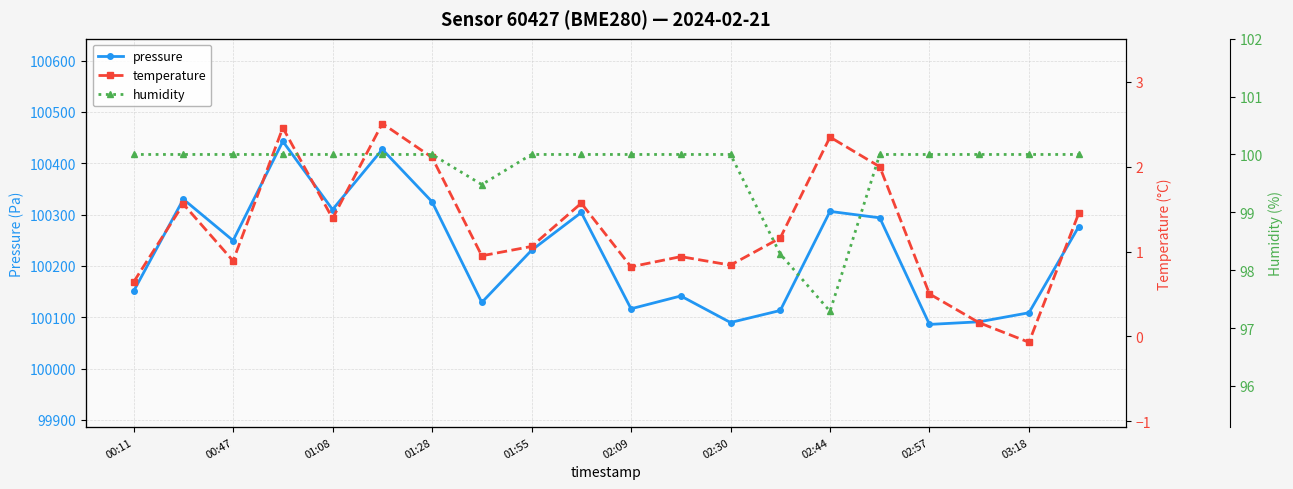

True or false: pressure has more than 2 points higher than both neighbors.

True